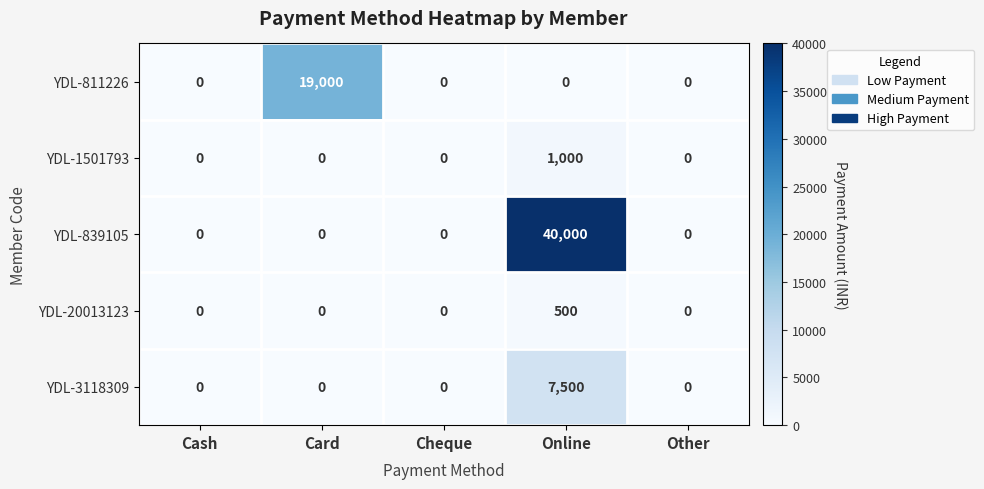

Reading left to right, list all the values displayed in this chart.

YDL-811226: 0	19000	0	0	0
YDL-1501793: 0	0	0	1000	0
YDL-839105: 0	0	0	40000	0
YDL-20013123: 0	0	0	500	0
YDL-3118309: 0	0	0	7500	0